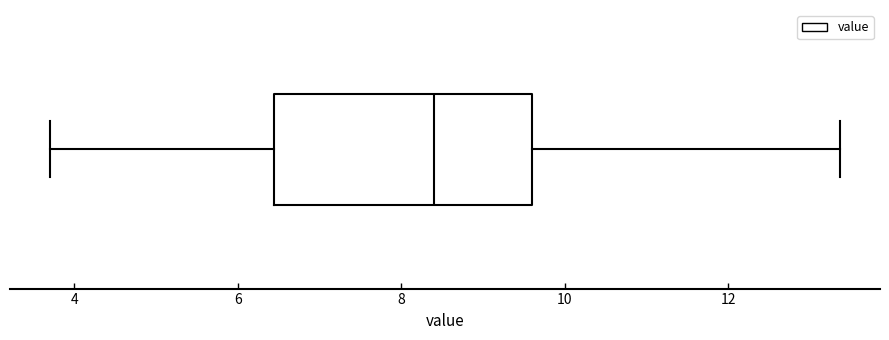

Where is the right edge of the box on the x-axis? The values are not printed on the chart, so give them approximately, as read against the axis.

9.6